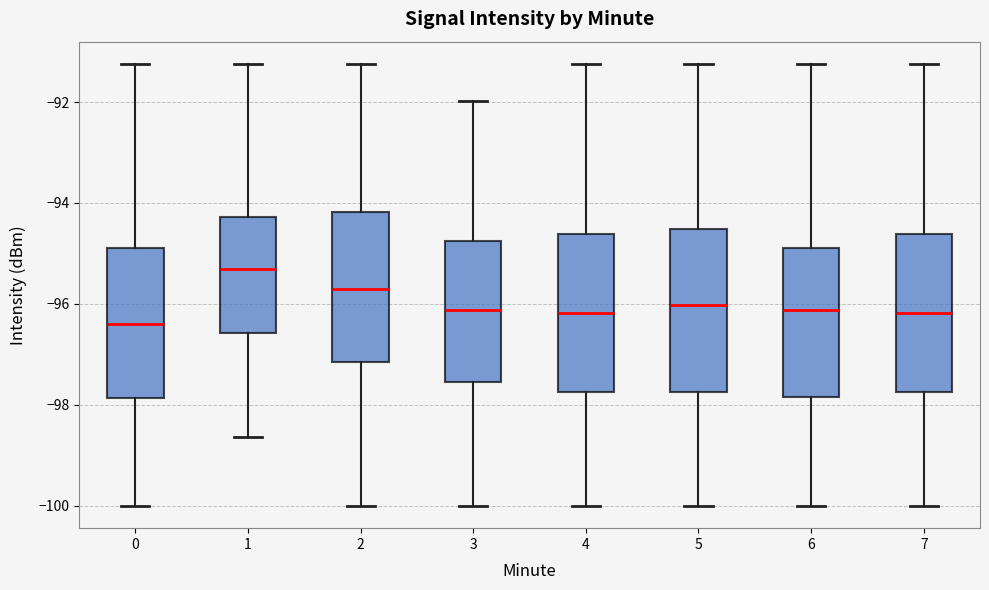

Which box has the highest median line?

1